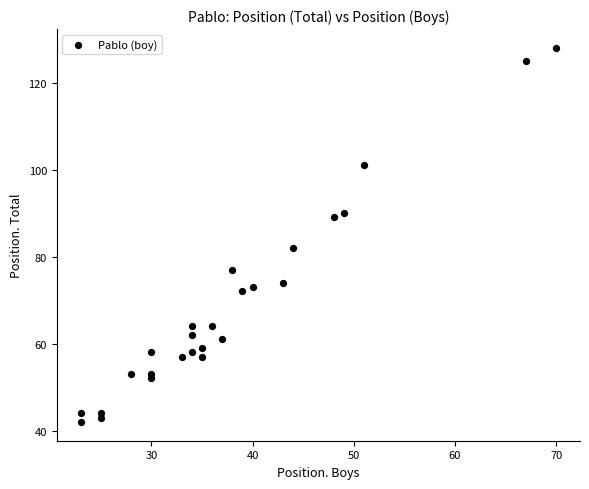

What Y value in the scatter plot is closest to 85?

82